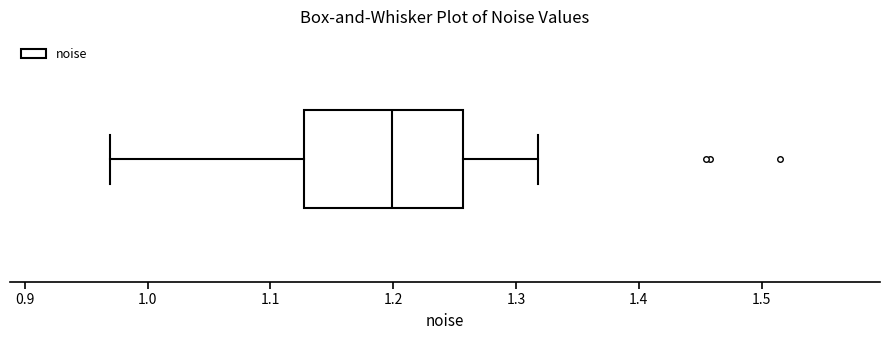

Read this box plot against the x-axis: the position of the median line, the range covered by the box, and the ends of both whiskers. The values are not printed on the chart, so give them approximately, as read against the axis.

median 1.20, box 1.13 to 1.26, whiskers 0.97 to 1.32